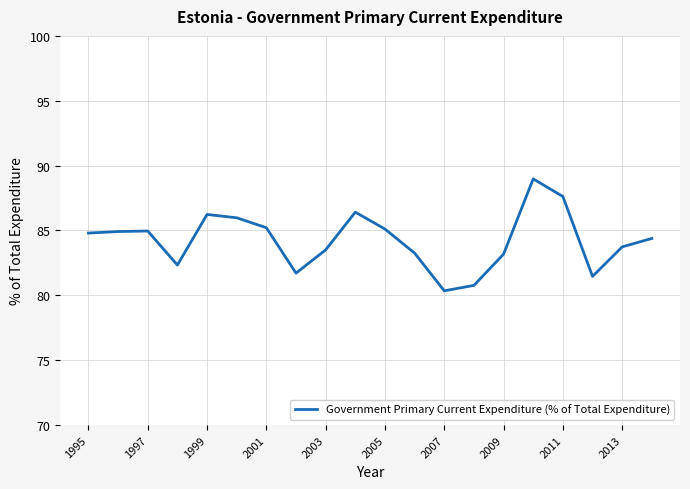

What is the smallest value displayed?

80.3